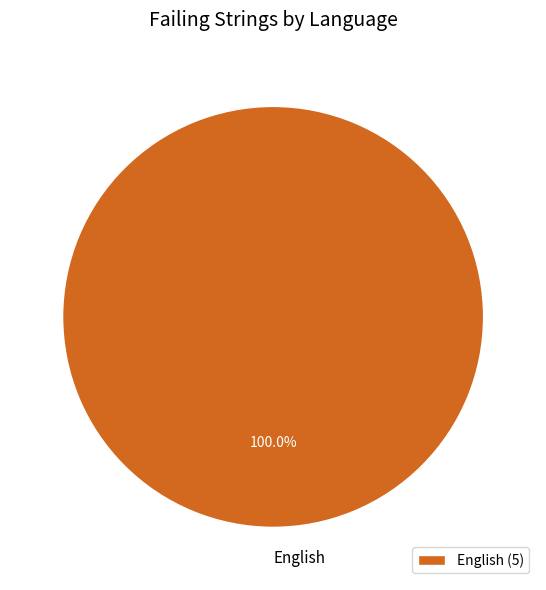

Does English account for over 50% of the chart?

Yes